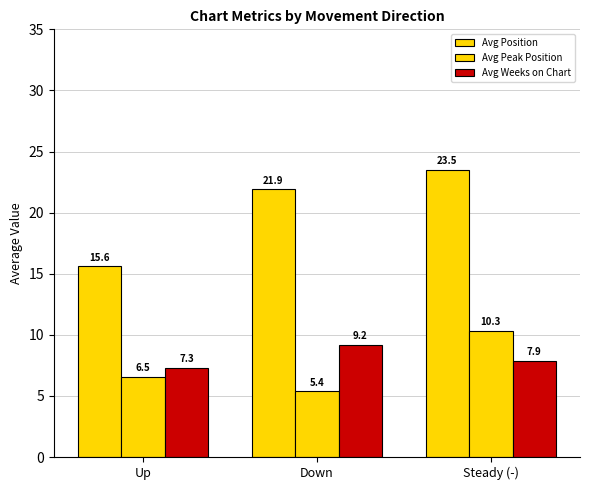

How many bars are there in total?

9